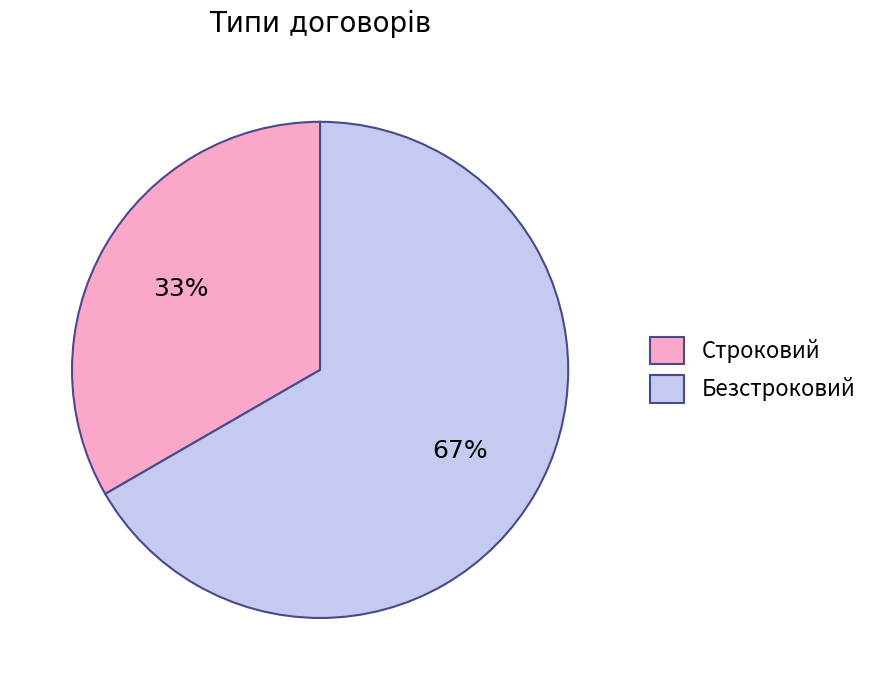

Does any single category account for the majority?

Yes